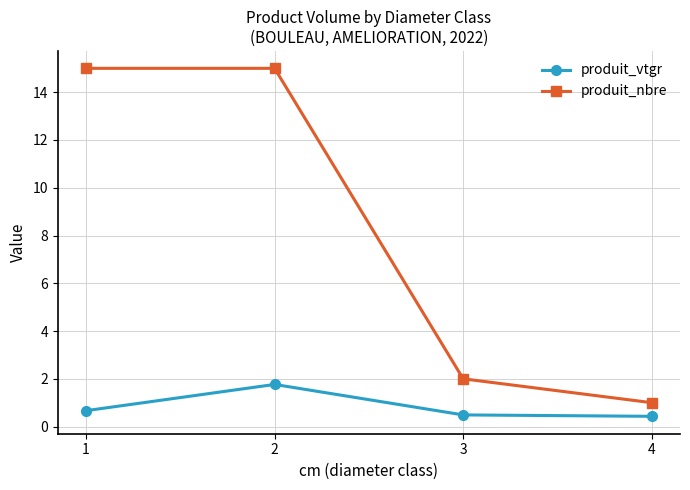

In produit_vtgr, how many points are higher than both neighbors (excluding endpoints)?

1